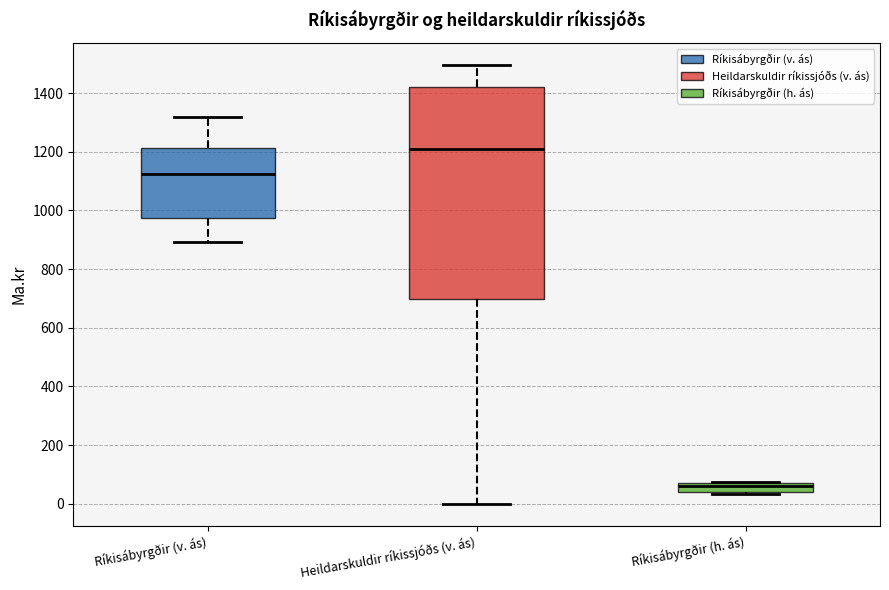

Which box has the highest median line?

Heildarskuldir ríkissjóðs (v. ás)